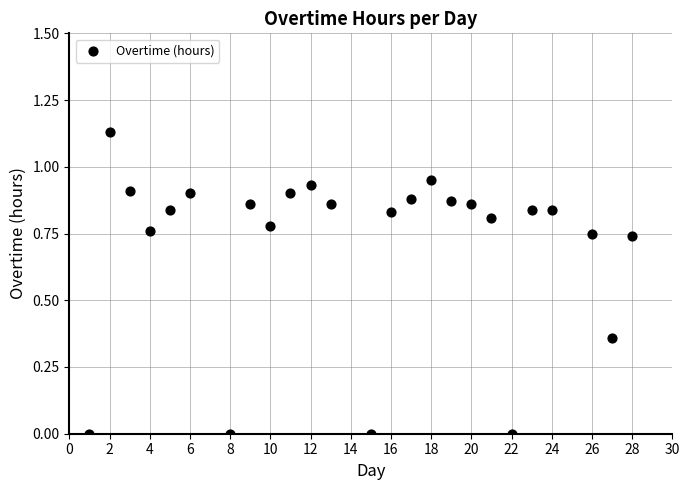

What is the range of X values (max minus min)?

27.0